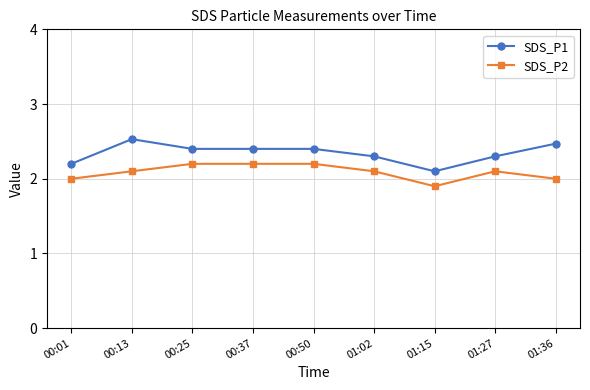

What is the label of the 6th point from the right?

00:37